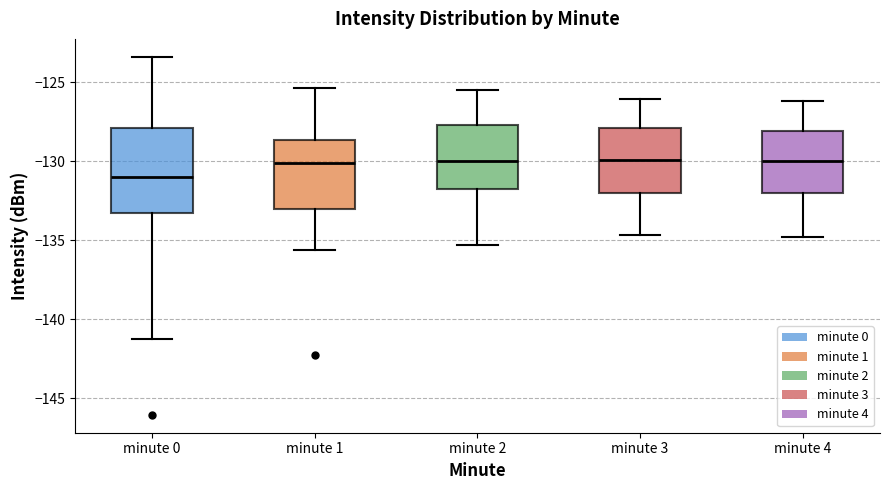

Which box is the tallest, from its lower edge to its upper edge?

minute 0